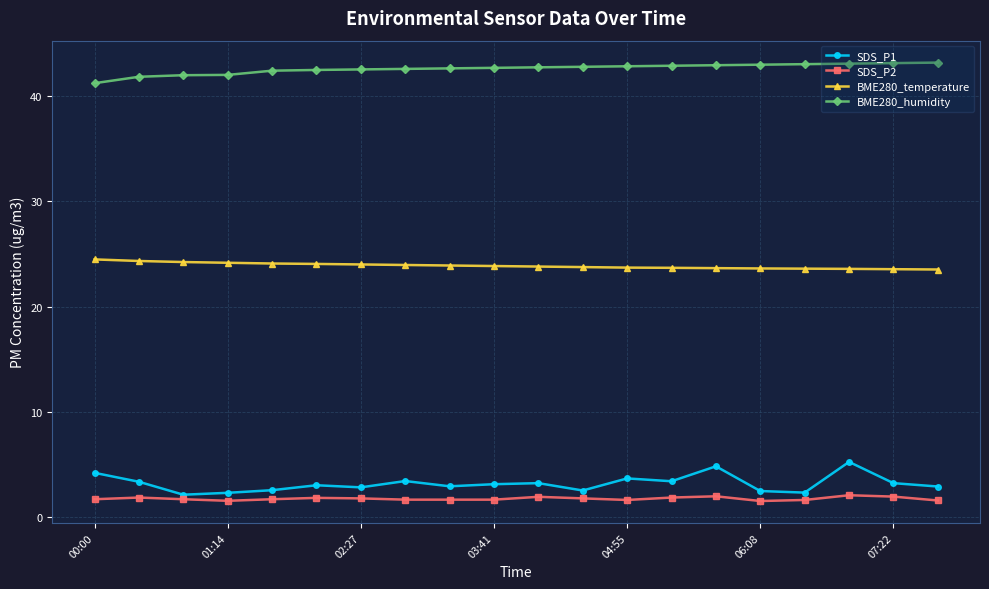

True or false: SDS_P2 and BME280_temperature intersect in this chart.

False